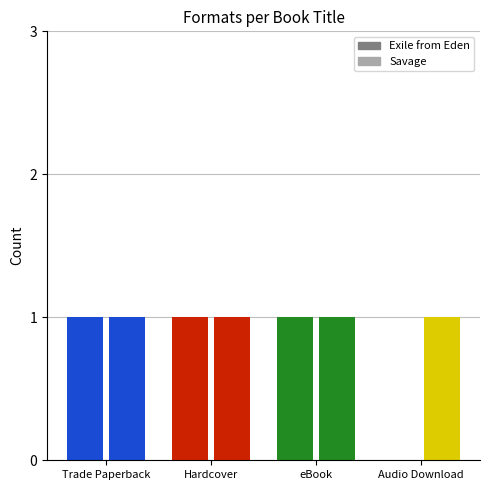

Count the number of data series in this chart.

2